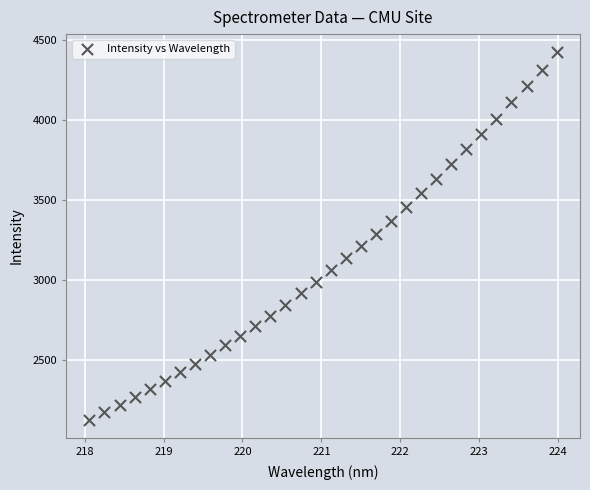

What is the range of X values (max minus min)?

5.9